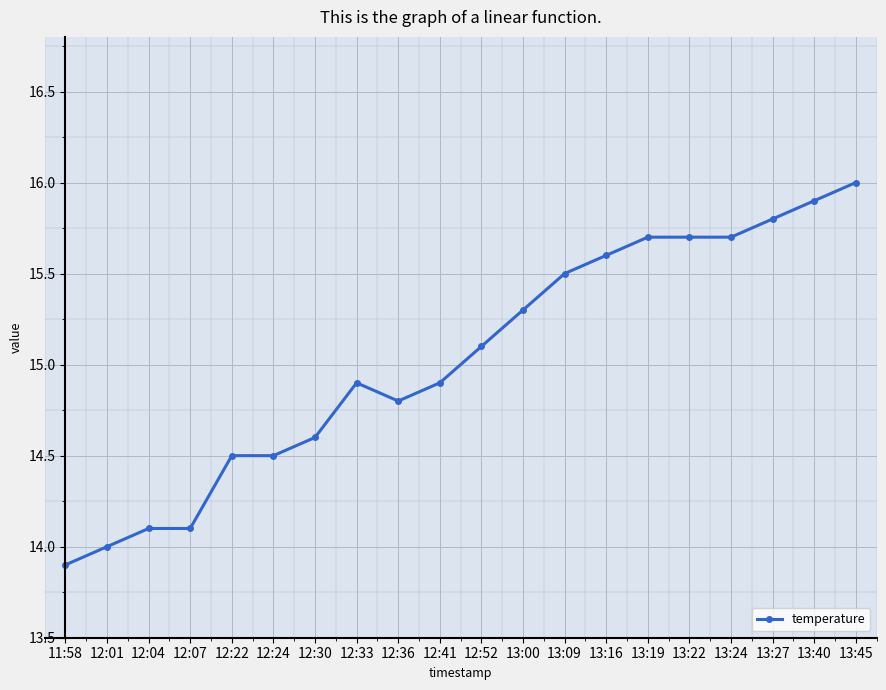

Approximately how many times larger is the value at 13:45 compared to 12:04?

1.1